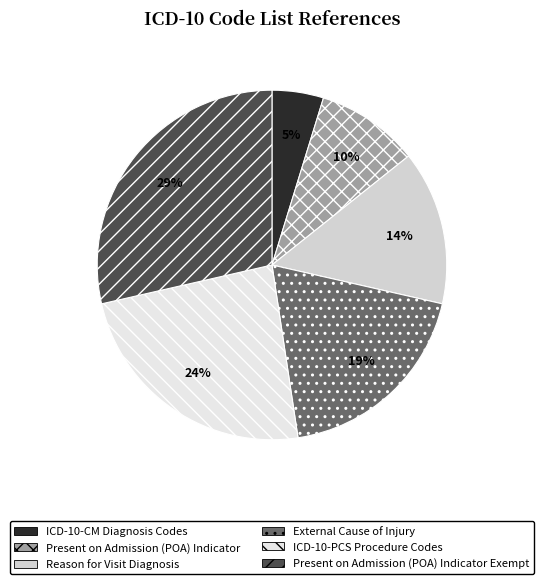

To the nearest percent, what portion does Reason for Visit Diagnosis represent?

14%